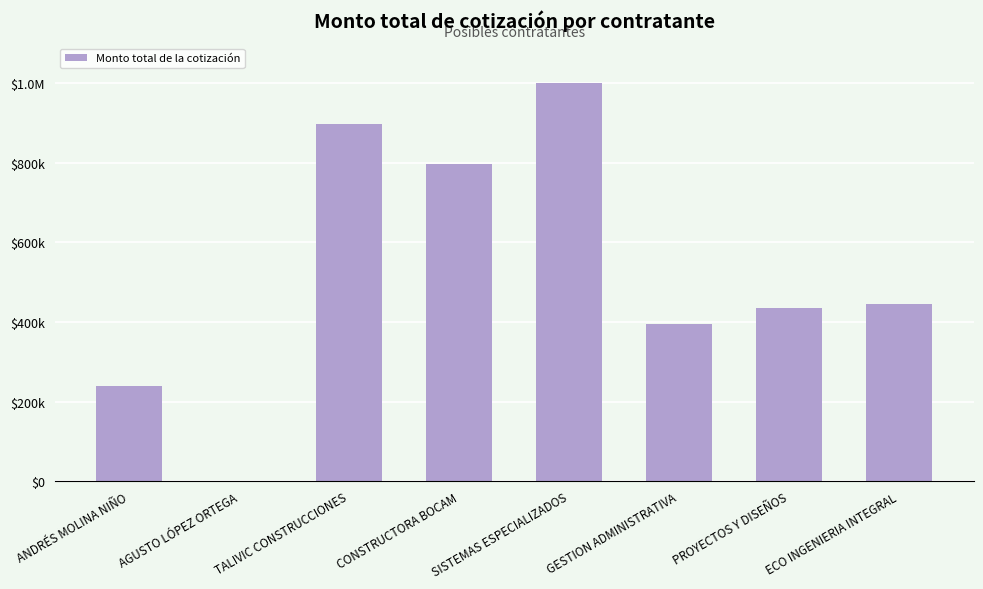

Are the bars grouped side by side (vs. stacked)?

No